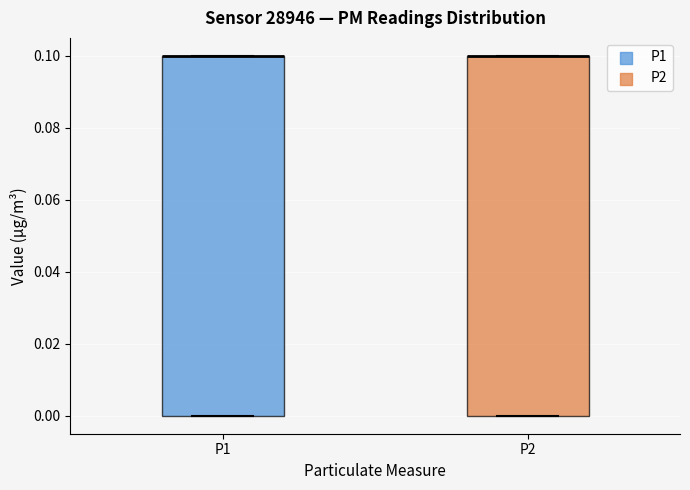

Reading left to right, read every box against the y-axis: the position of its median line, the range the box covers, and the ends of its whiskers. The values are not printed on the chart, so give them approximately, as read against the axis.

P1: median 0.1 (drawn on the box's upper edge), box 0.0 to 0.1, whiskers 0.0 to 0.1
P2: median 0.1 (drawn on the box's upper edge), box 0.0 to 0.1, whiskers 0.0 to 0.1